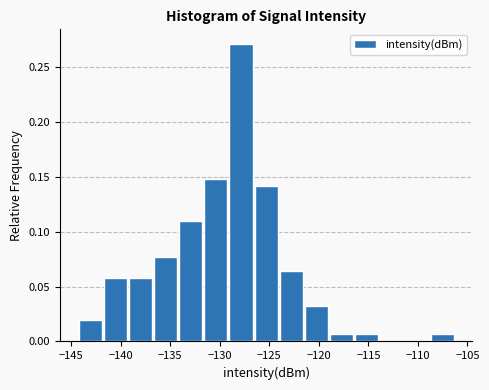

Reading left to right, transcribe this chart: for each bar, give the range it covers on the x-axis and its height. Neither the bar edges nor the heights are printed on the chart, so give them approximately, as read against the axes.

-144.5 to -142.0: 0.020
-142.0 to -139.5: 0.060
-139.5 to -136.5: 0.060
-136.5 to -134.0: 0.075
-134.0 to -131.5: 0.110
-131.5 to -129.0: 0.150
-129.0 to -126.5: 0.270
-126.5 to -124.0: 0.140
-124.0 to -121.5: 0.065
-121.5 to -119.0: 0.030
-119.0 to -116.5: 0.005
-116.5 to -114.0: 0.005
-114.0 to -111.5: 0
-111.5 to -109.0: 0
-109.0 to -106.5: 0.005